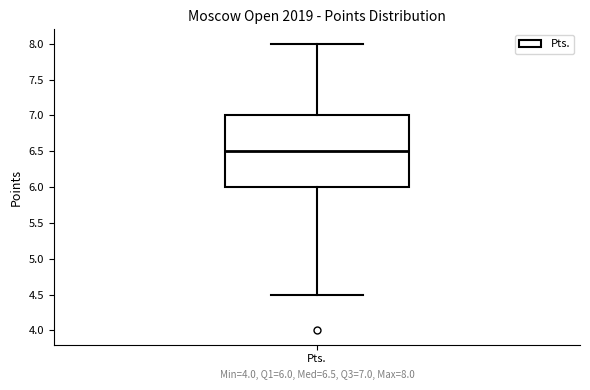

Read this box plot against the y-axis: the position of the median line, the range covered by the box, and the ends of both whiskers. The values are not printed on the chart, so give them approximately, as read against the axis.

median 6.5, box 6.0 to 7.0, whiskers 4.5 to 8.0